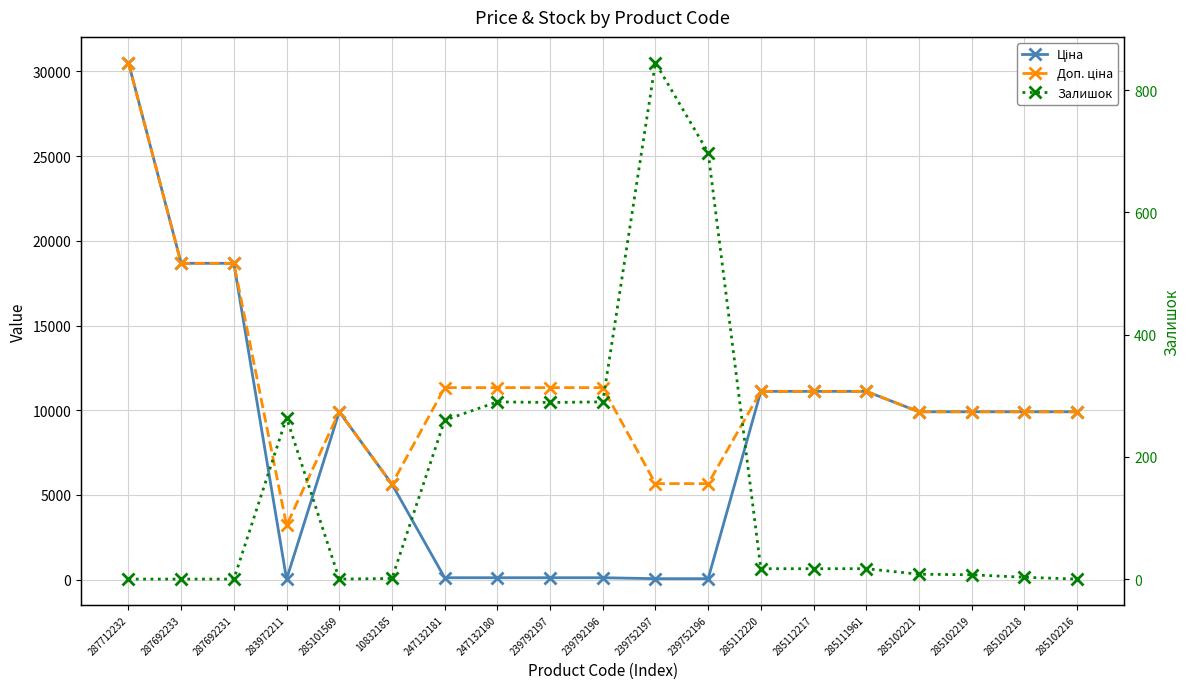

List the series in order of their peak value, lowest first.

Залишок, Ціна, Доп. ціна